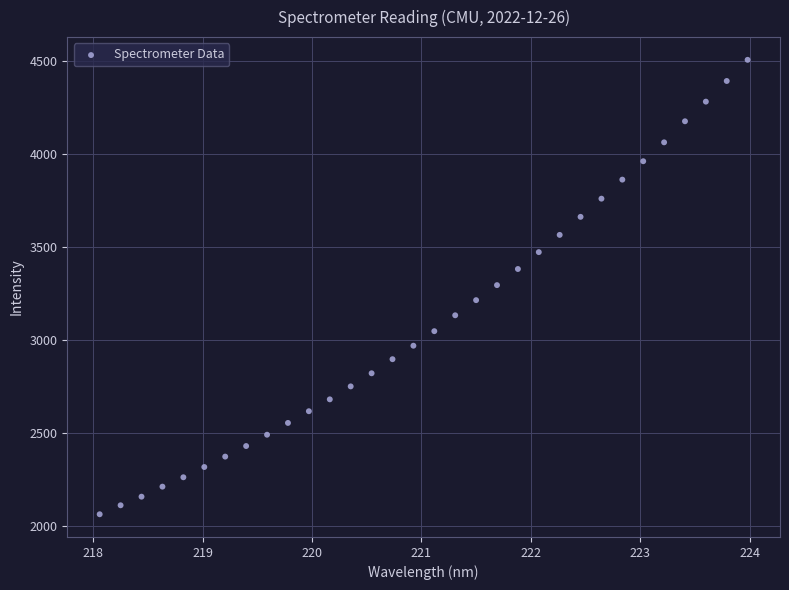

How many points are shown in the scatter plot?

32